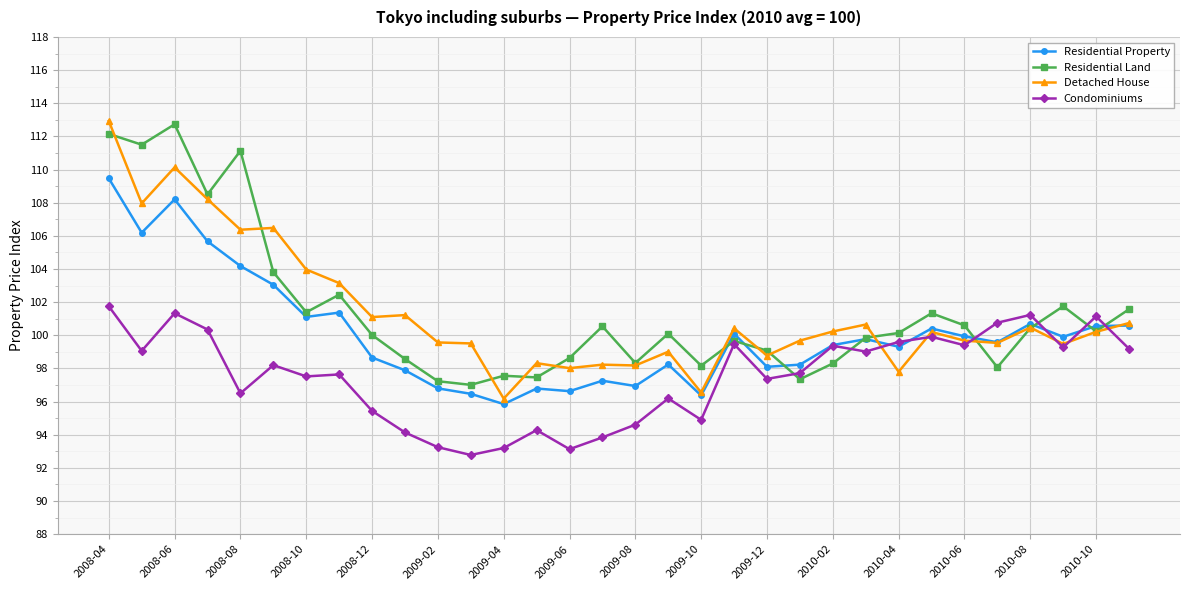

What is the difference between the second highest and second lowest values in the Residential Land series?

14.9